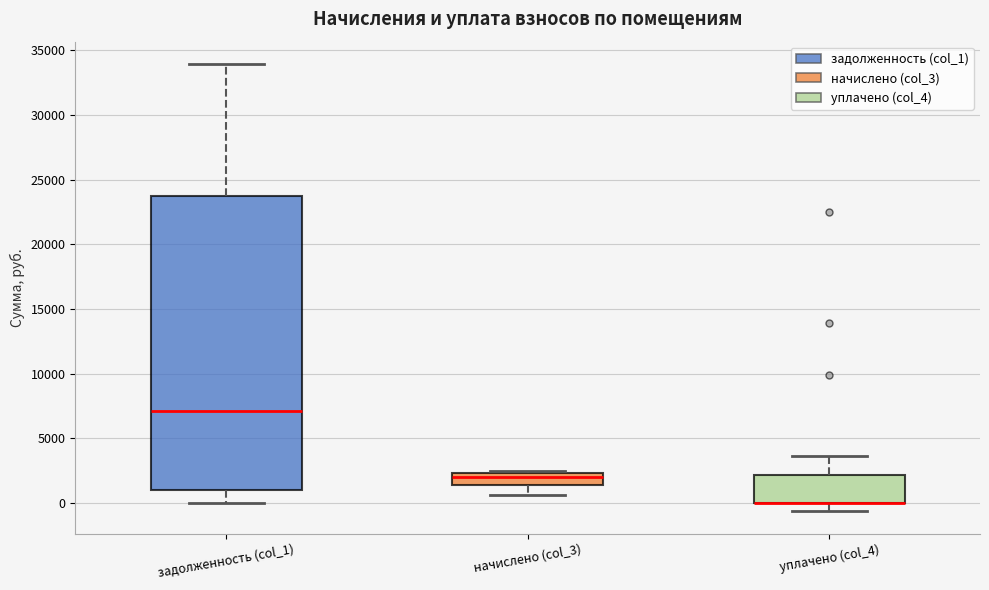

Reading left to right, transcribe this box plot: for each box, give where its median line is, the range the box spans, and where its two whiskers end, as read against the y-axis. The values are not printed on the chart, so give them approximately, as read against the axis.

задолженность (col_1): median 7000, box 1000 to 24000, whiskers 0 to 34000
начислено (col_3): median 2000, box 1500 to 2500, whiskers 500 to 2500
уплачено (col_4): median 0 (drawn on the box's lower edge), box 0 to 2000, whiskers -500 to 3500